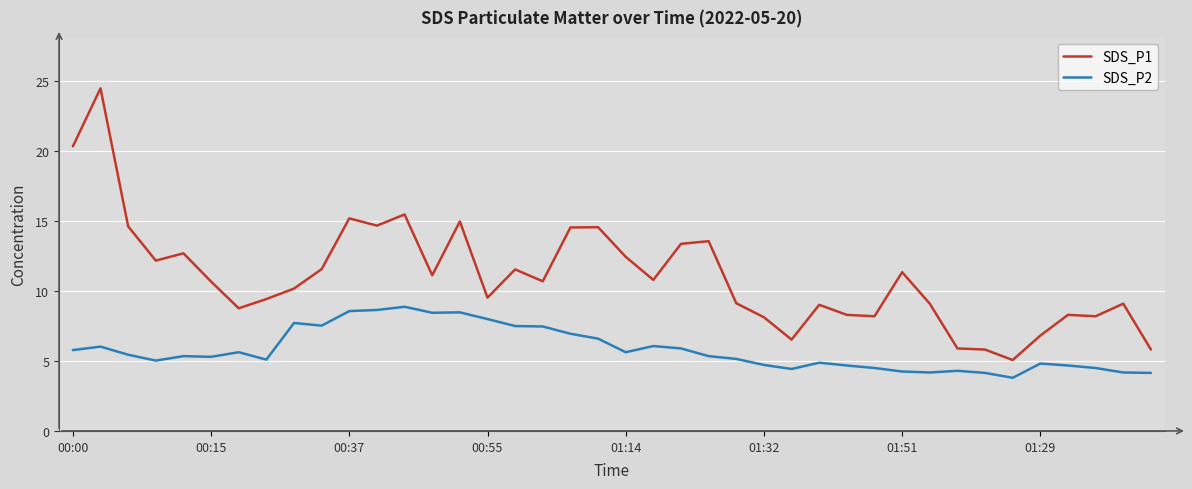

Which series has the largest total across all categories?

SDS_P1